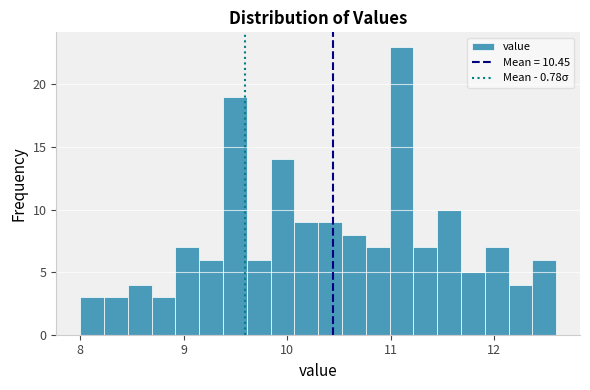

Around what value on the x-axis is the tallest bar? Give the approximate position of its centre, as read against the axis.

11.1